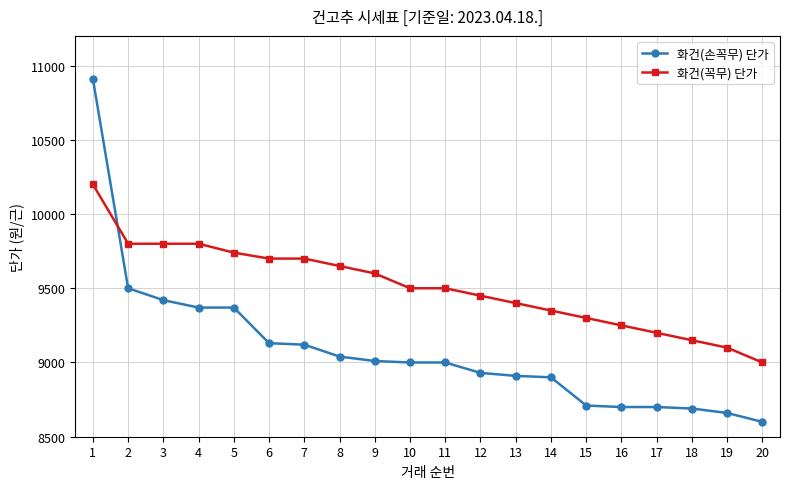

How many data points does each series have?

20